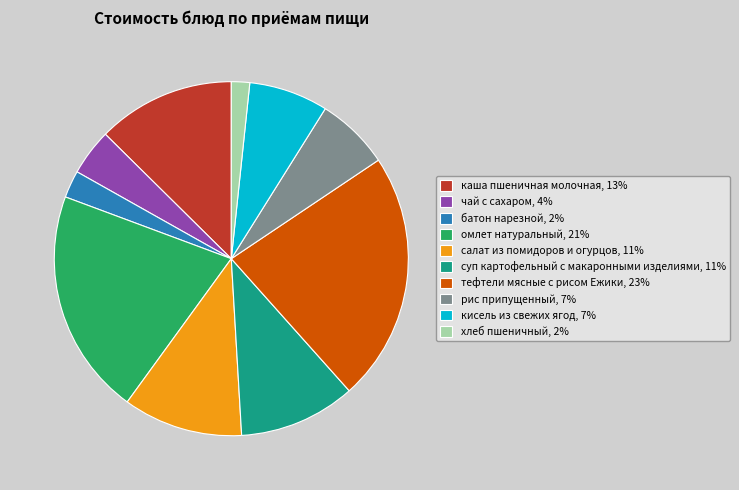

How many segments does this pie chart have?

10